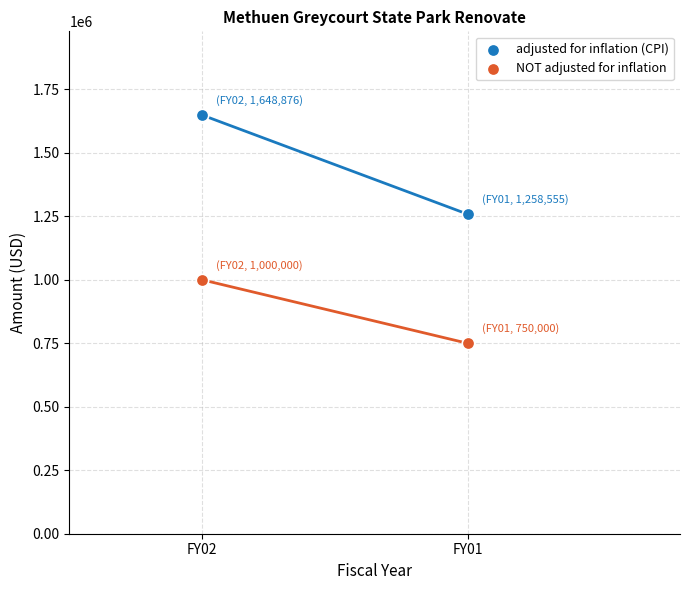

What are all the series names shown in the legend?

adjusted for inflation (CPI), NOT adjusted for inflation